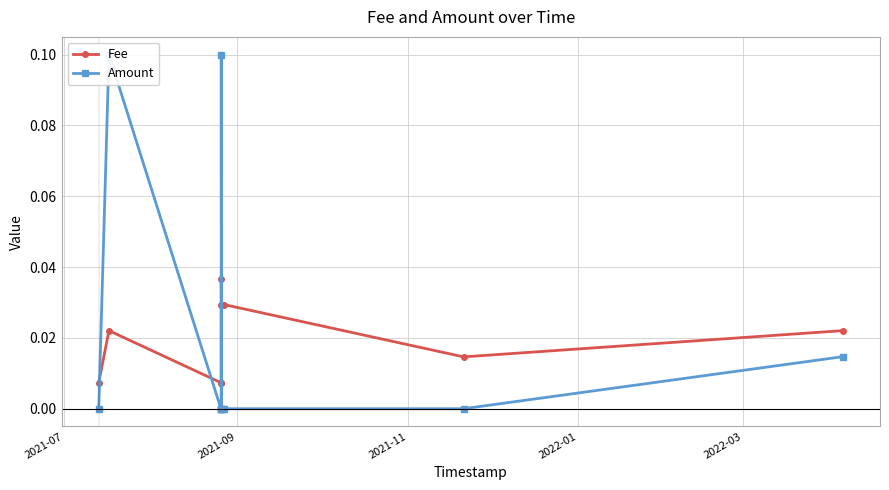

Count the Amount values in the range 0 to 1.

10